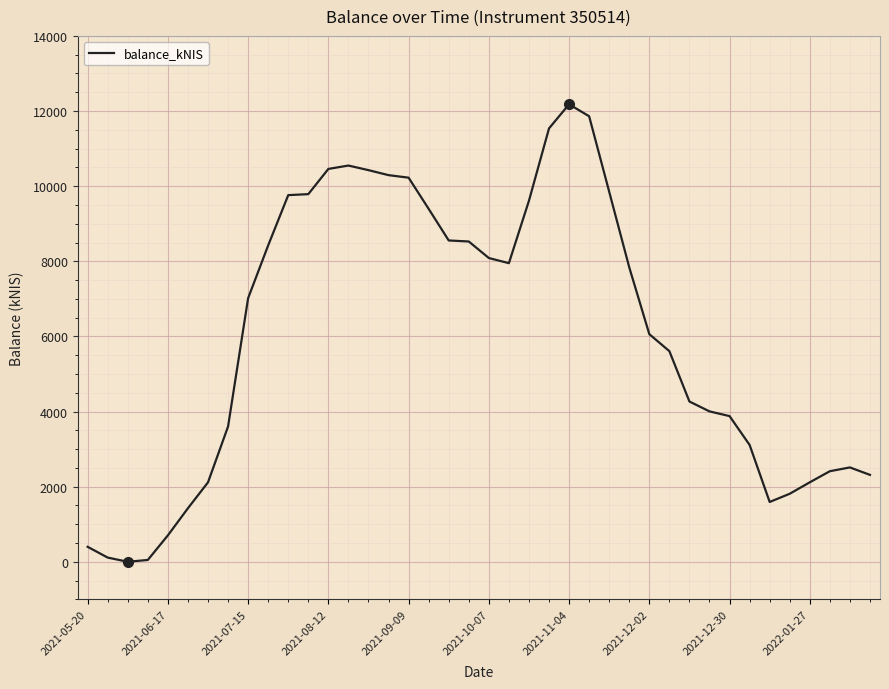

What is the difference between the maximum and minimum values?

12178.3